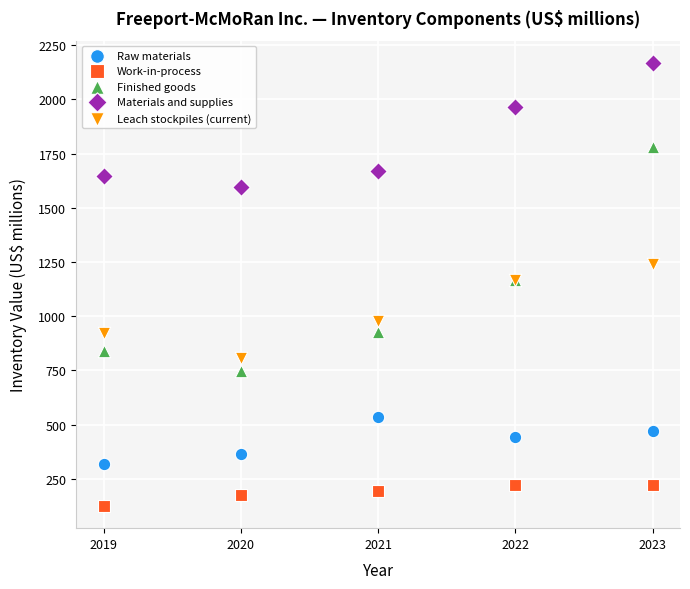

Which series has the largest Y range (max minus min)?

Finished goods